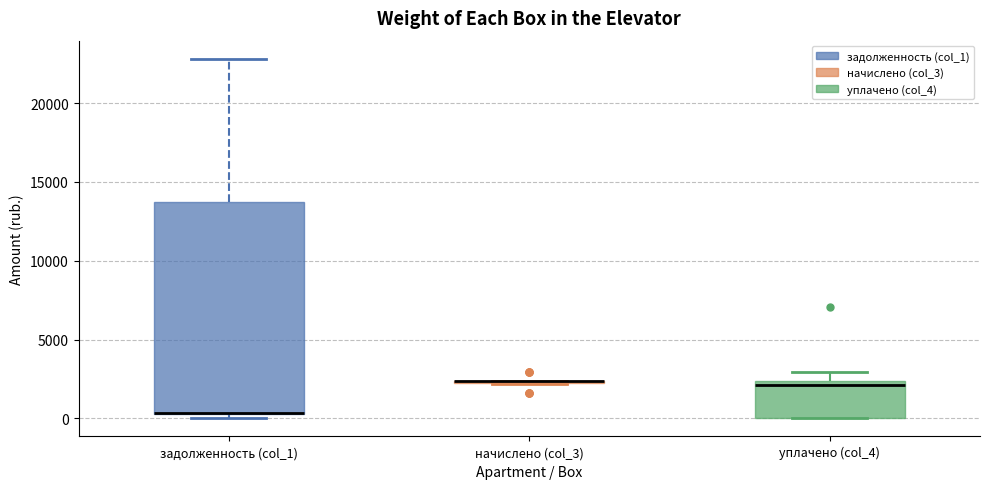

Reading left to right, transcribe this box plot: for each box, give where its median line is, the range the box spans, and where its two whiskers end, as read against the y-axis. The values are not printed on the chart, so give them approximately, as read against the axis.

задолженность (col_1): median 500 (drawn on the box's lower edge), box 500 to 13500, whiskers 0 to 23000
начислено (col_3): box collapsed to a line at 2500, whiskers 2000 to 2500
уплачено (col_4): median 2000, box 0 to 2500, whiskers 0 to 3000